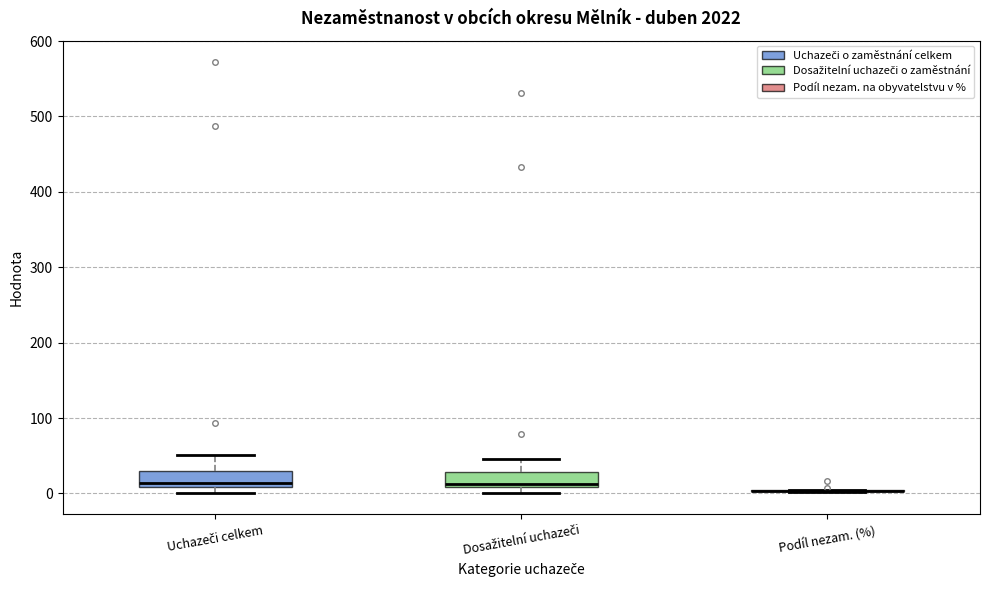

Reading left to right, read every box against the y-axis: the position of its median line, the range the box covers, and the ends of its whiskers. The values are not printed on the chart, so give them approximately, as read against the axis.

Uchazeči celkem: median 10 (just above the box's lower edge), box 10 to 30, whiskers 0 to 50
Dosažitelní uchazeči: median 10 (just above the box's lower edge), box 10 to 30, whiskers 0 to 50
Podíl nezam. (%): box collapsed to a line at 0, whiskers 0 to 0